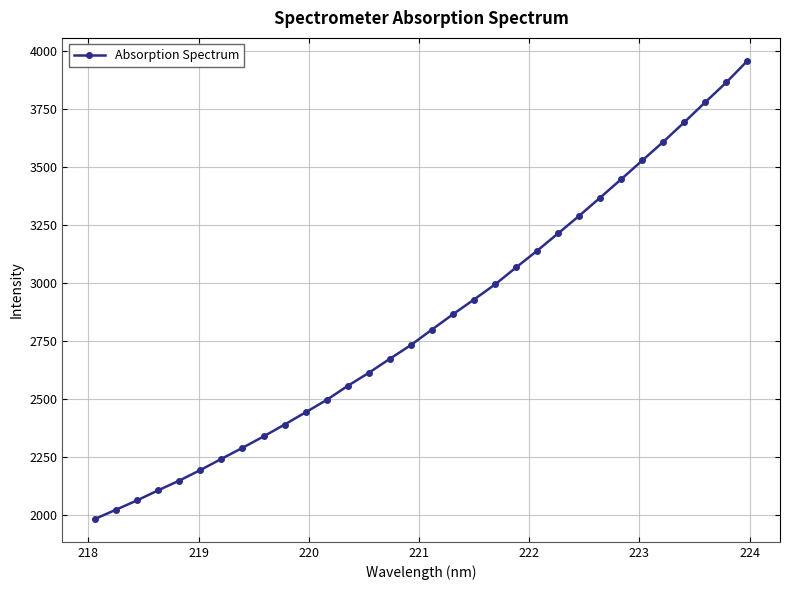

What is the value of the 22nd point from the left?

3140.0